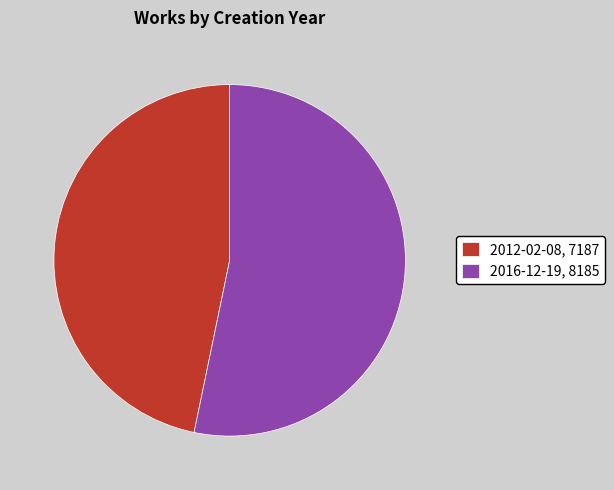

Which category has the biggest portion of the pie?

2016-12-19